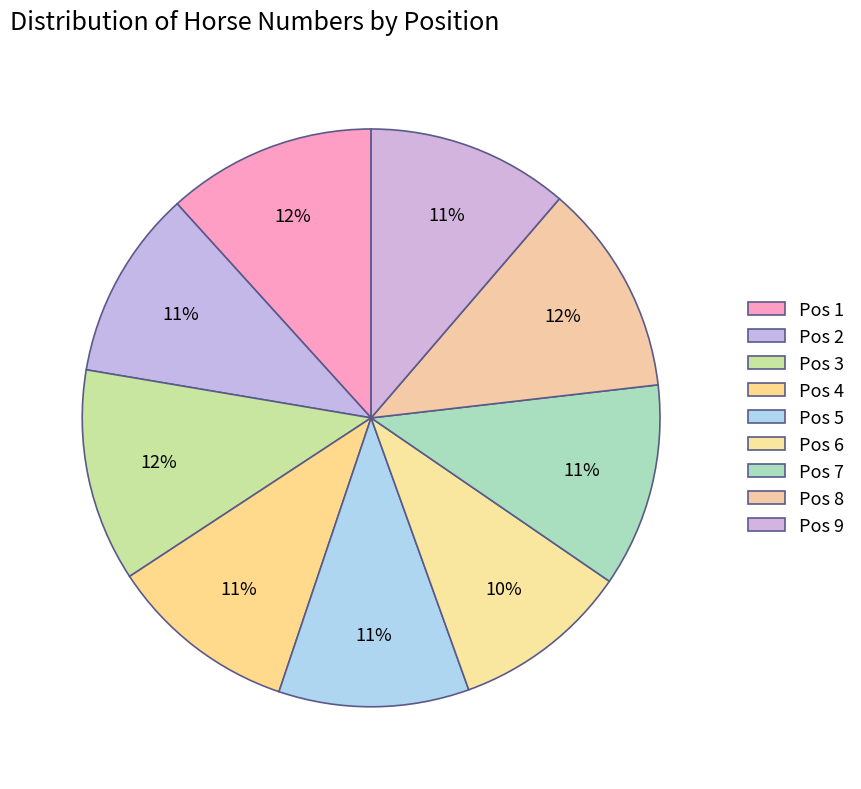

Count the number of slices in the pie.

9